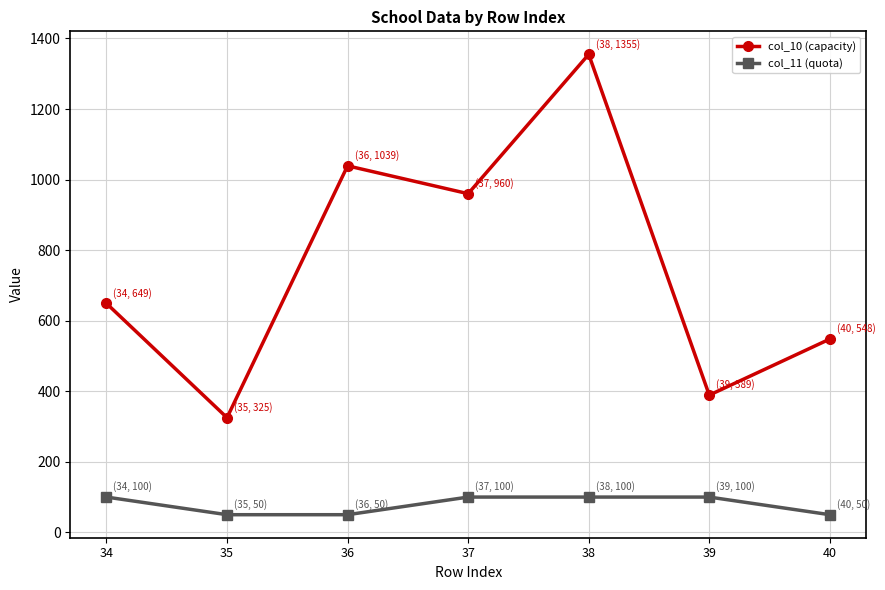

Which series has the widest spread of values?

col_10 (capacity)